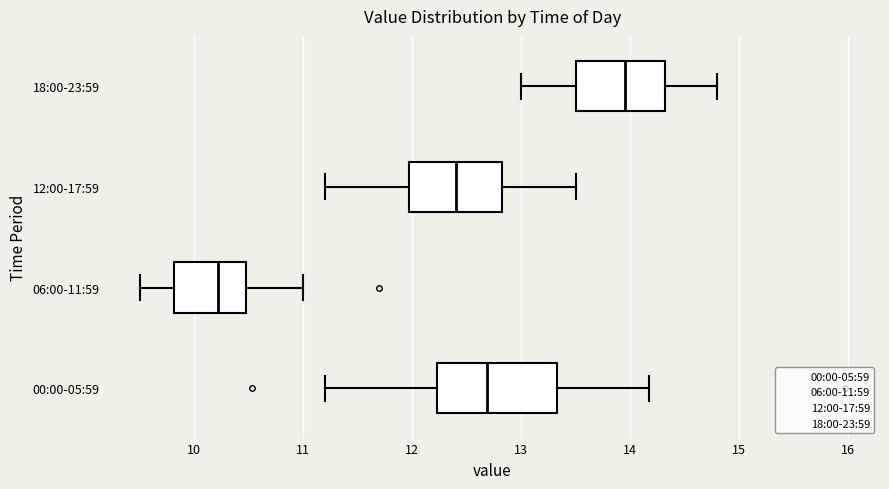

Comparing the boxes themselves (not the whiskers), which one is the widest?

00:00-05:59